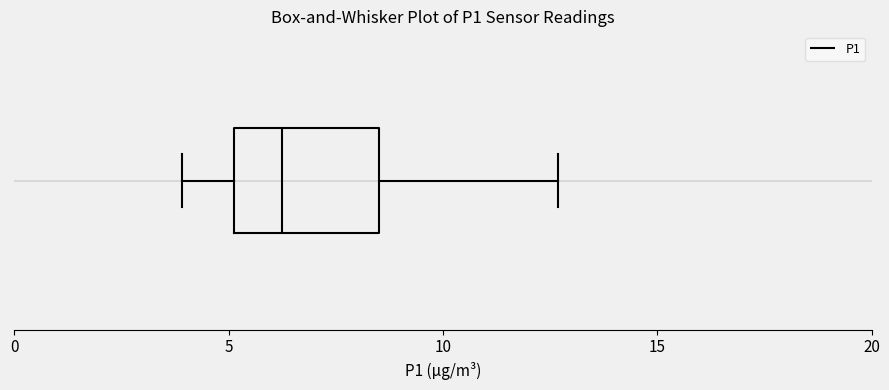

Where does the left whisker of the box end on the x-axis? The values are not printed on the chart, so give them approximately, as read against the axis.

4.0